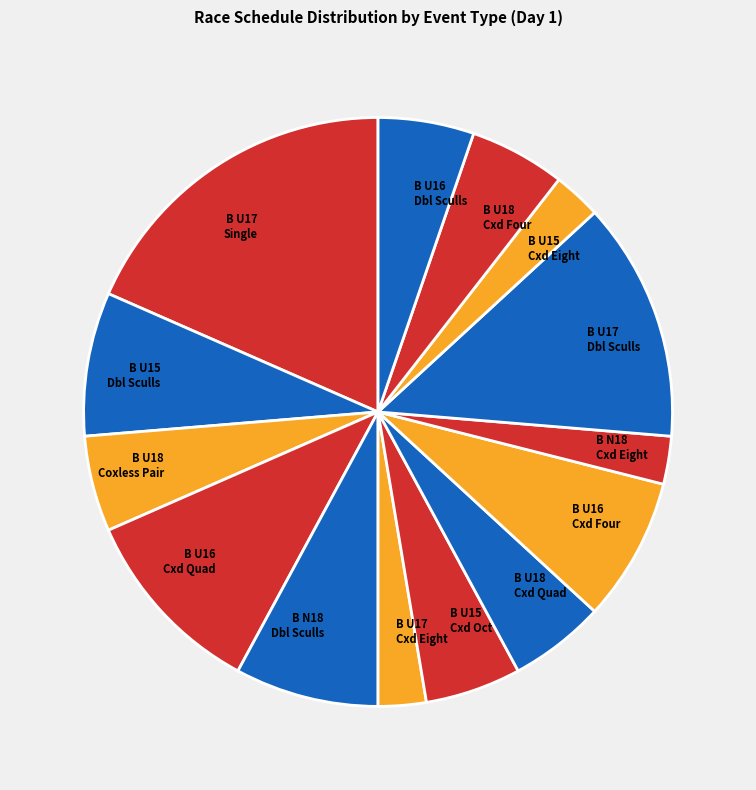

Which slice is the largest?

Boys U17 single